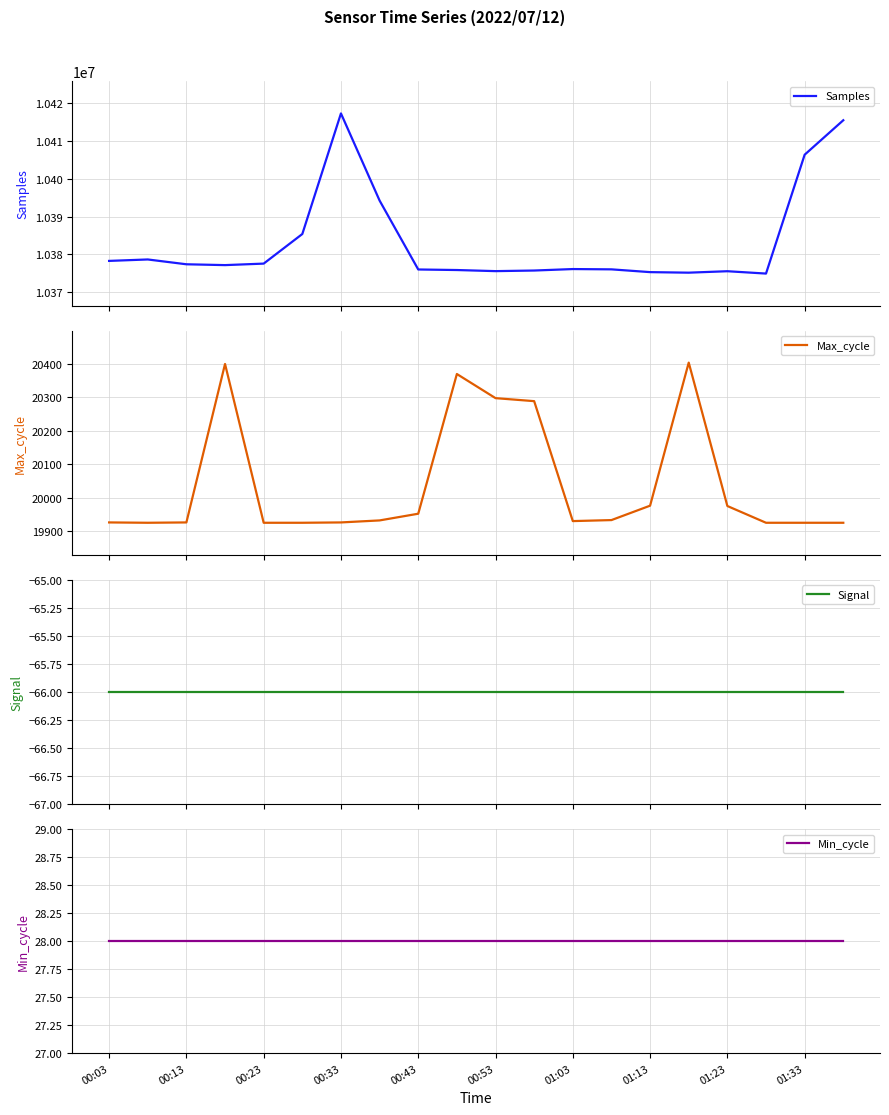

Is the value of Max_cycle at 14 greater than the value of Min_cycle at 15?

Yes